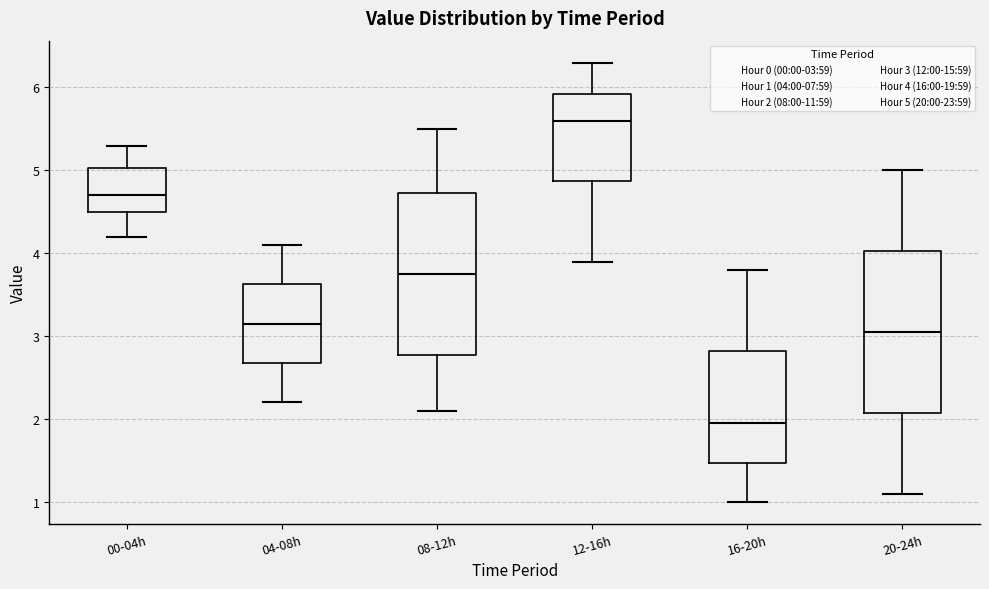

Where does the median line of the box for 12-16h sit on the y-axis? The values are not printed on the chart, so give them approximately, as read against the axis.

5.6